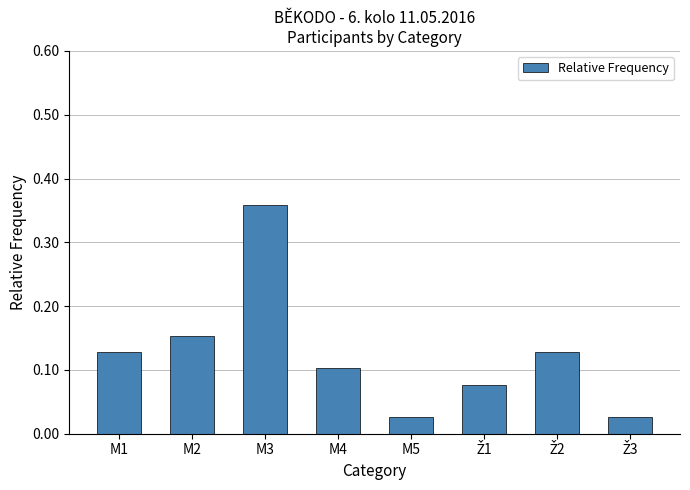

Which has a higher value, M5 or M1?

M1